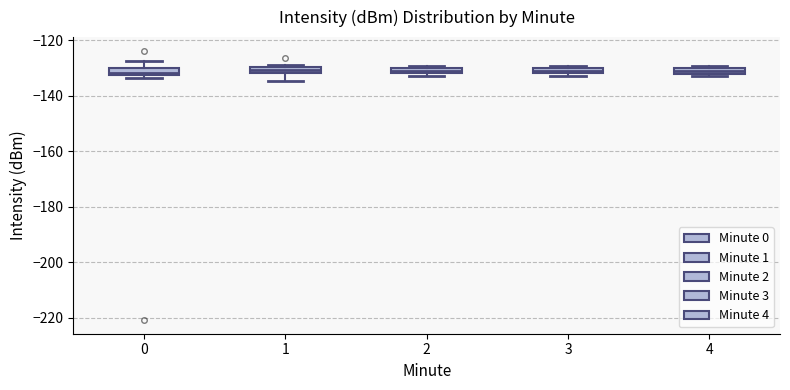

Where is the lower edge of the box at x = 0 on the y-axis? The values are not printed on the chart, so give them approximately, as read against the axis.

-132